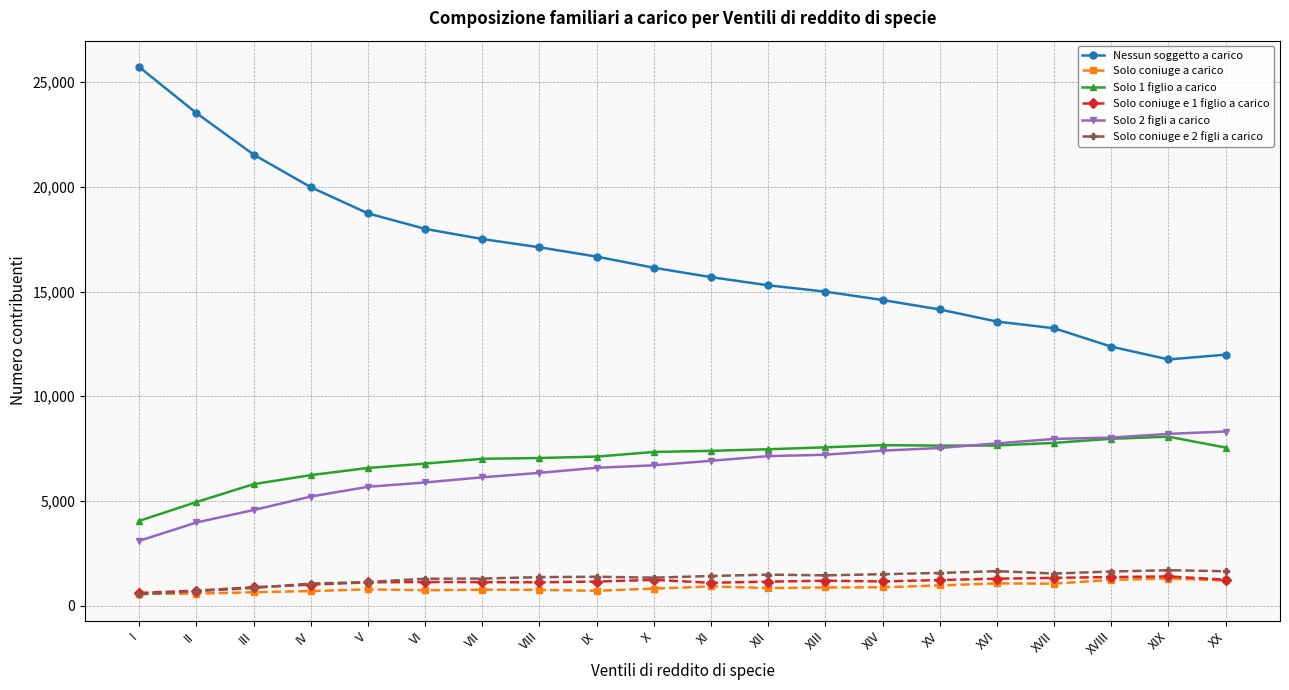

The Nessun soggetto a carico series shows 3655 at VI. True or false?

False